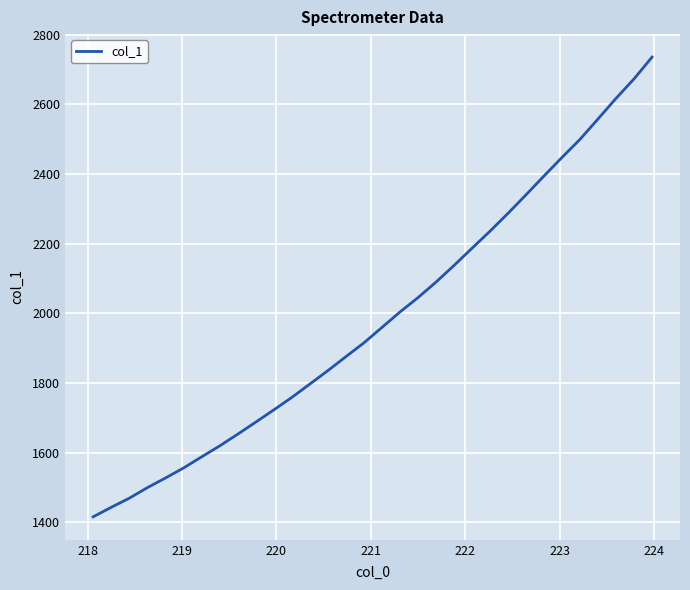

What is the difference between the maximum and minimum values?

1319.1